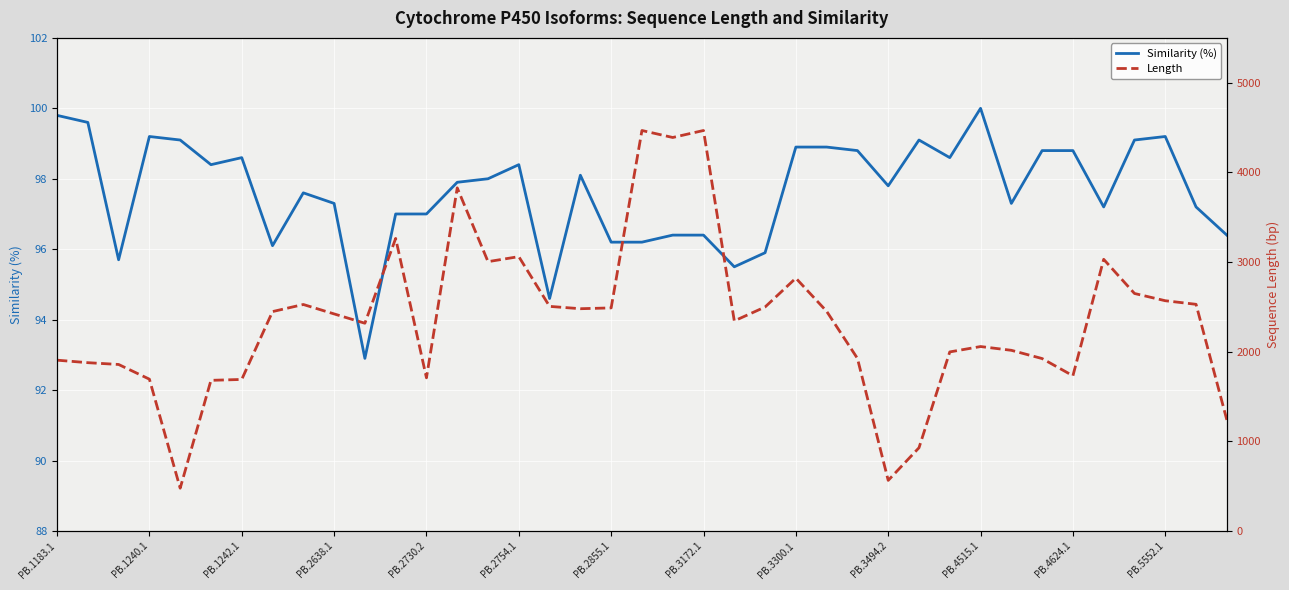

The Similarity (%) series shows 132.1 at PB.4515.1. True or false?

False